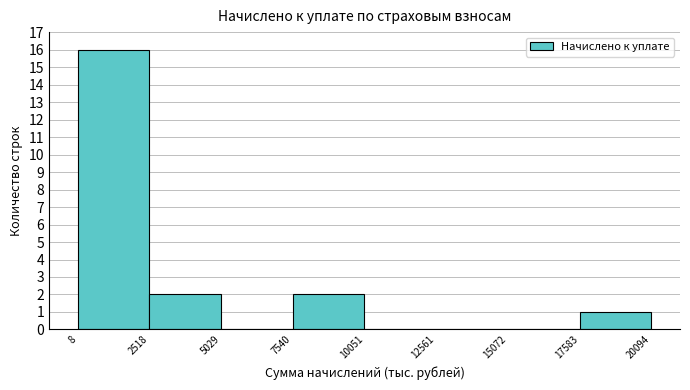

Reading left to right, list every bar in this chart as the range it spans on the x-axis followed by its height. The values are not printed on the chart, so give them approximately, as read against the axis.

8 to 2518: 16
2518 to 5029: 2
5029 to 7540: 0
7540 to 10051: 2
10051 to 12561: 0
12561 to 15072: 0
15072 to 17583: 0
17583 to 20094: 1